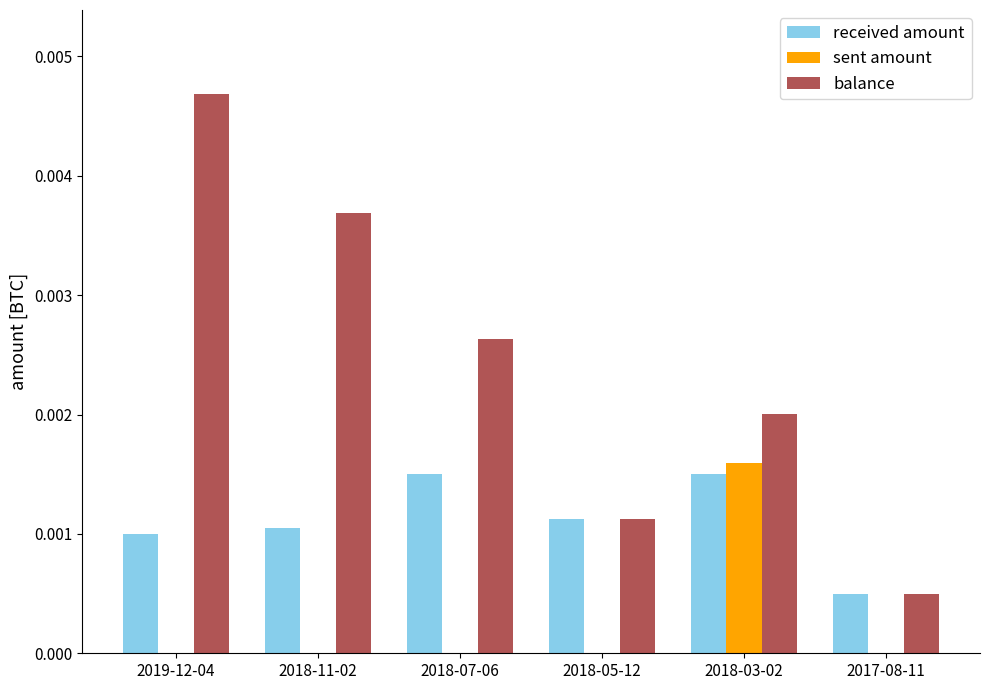

How many series are shown in this chart?

3